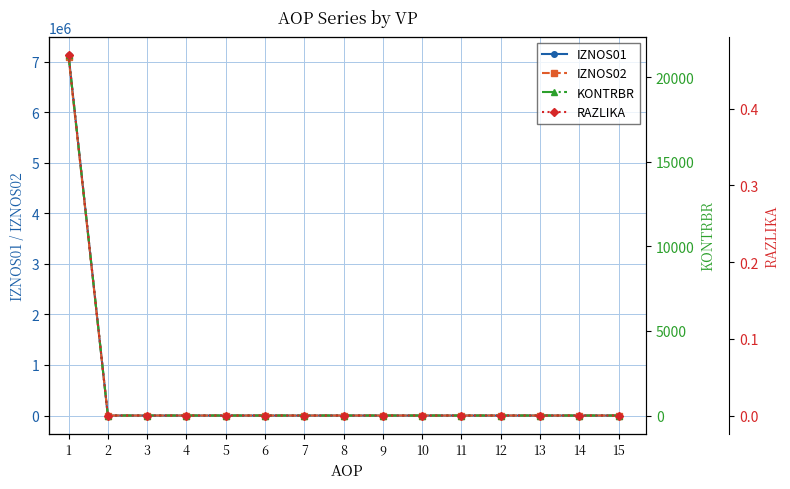

What is the sum of all KONTRBR values?

21313.8